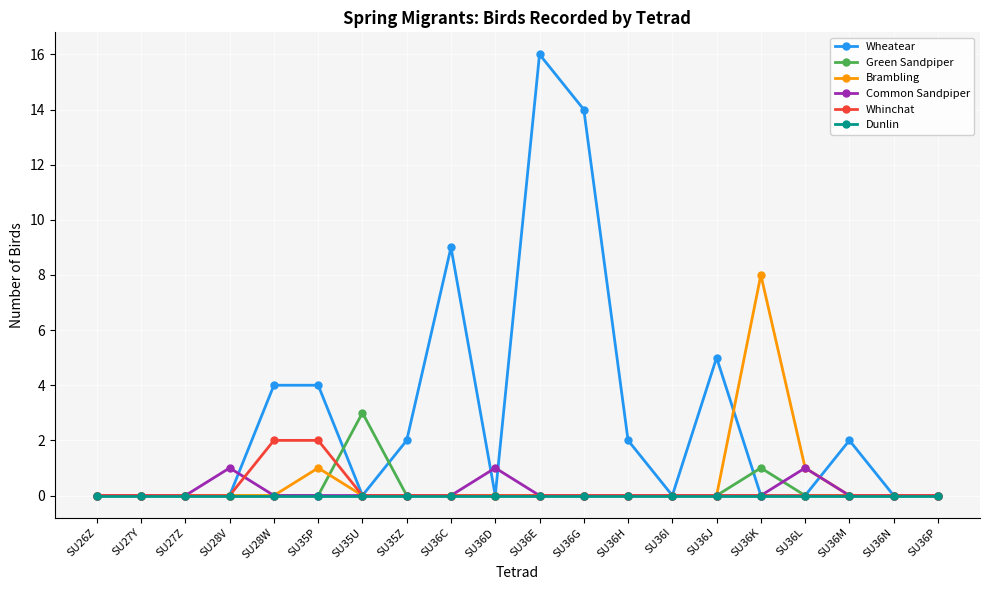

How many categories are shown in the chart?

20